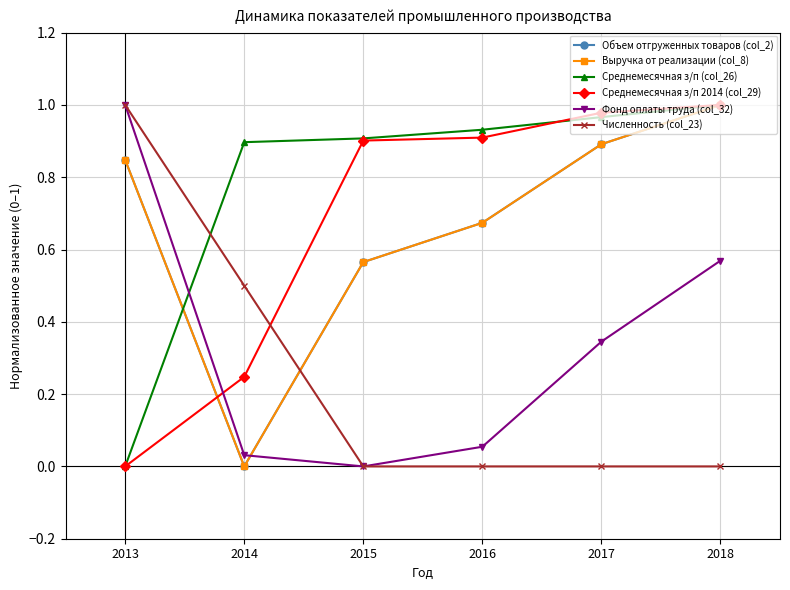

Does the chart display data point markers on the line(s)?

Yes